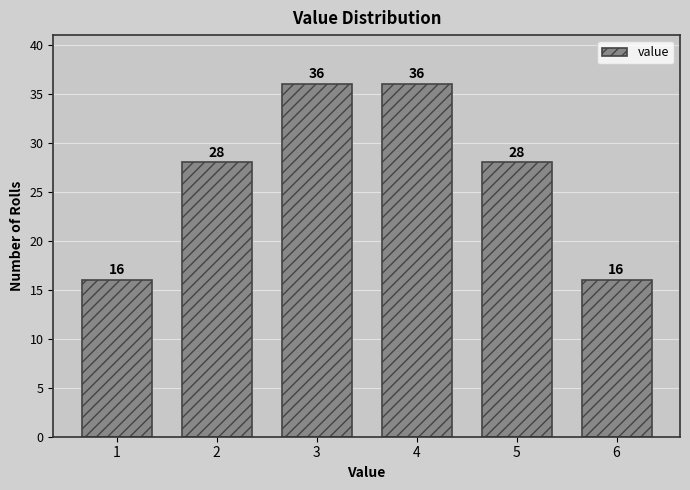

Reading left to right, transcribe all the data shown in this chart.

16	28	36	36	28	16